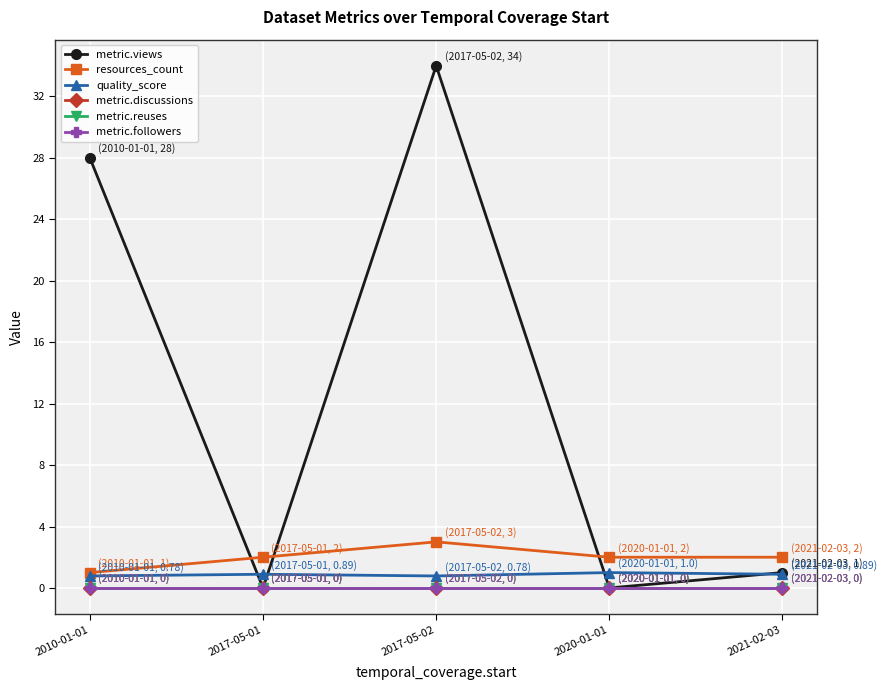

Does the chart have visible grid lines?

Yes